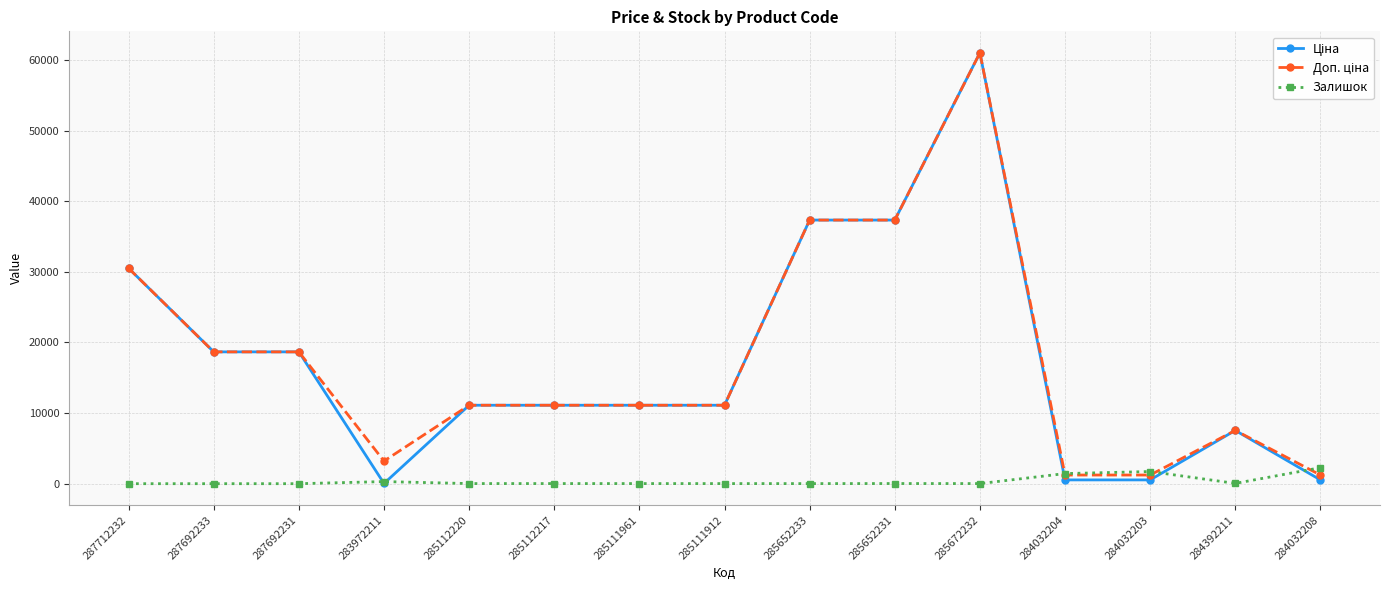

How many lines are shown in the chart?

3